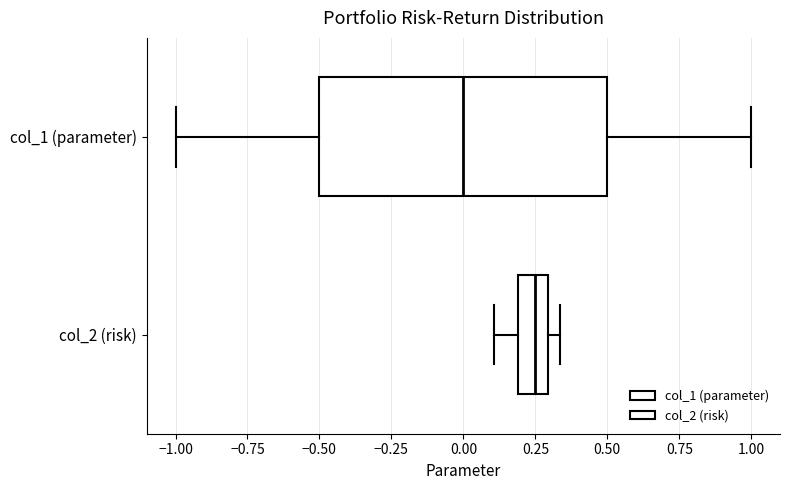

Which box has the furthest to the left median line?

col_1 (parameter)